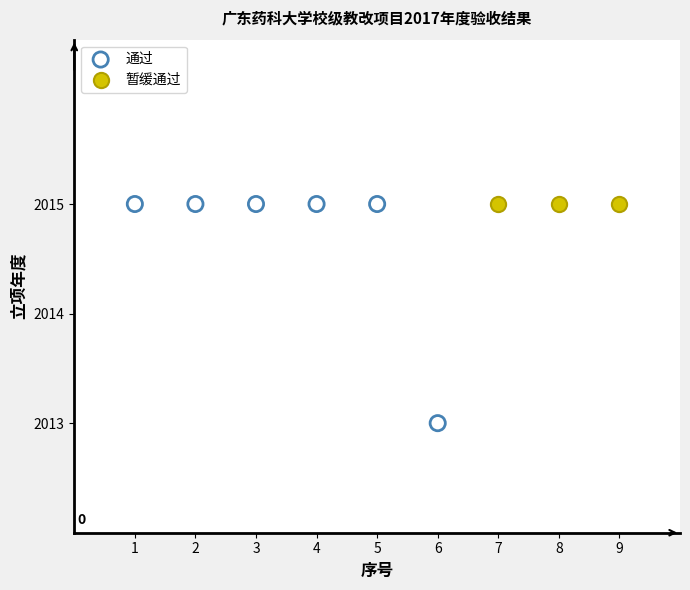

Which series contains the lowest Y value?

通过